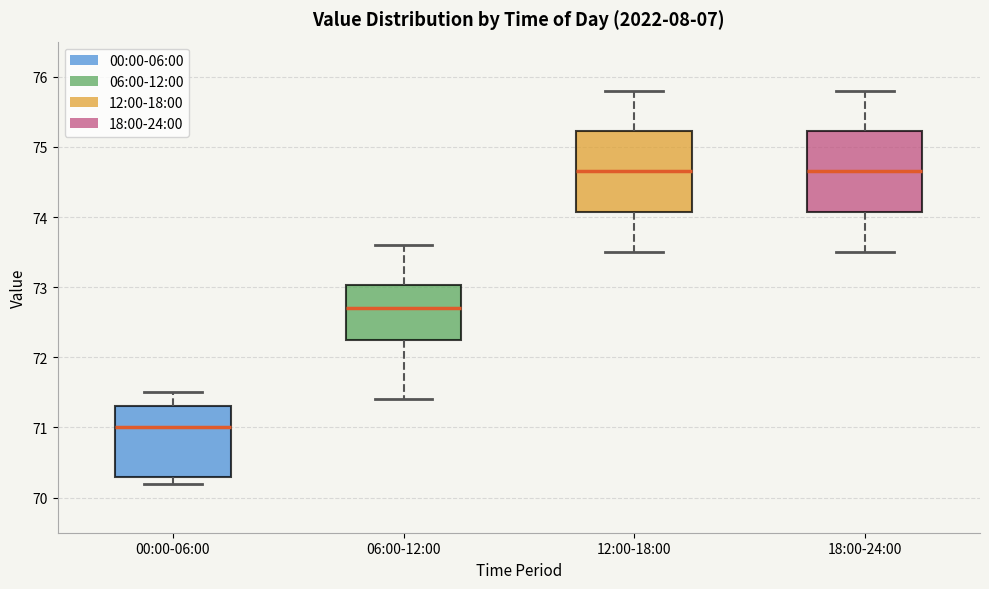

Where does the lower whisker of the box for 18:00-24:00 end on the y-axis? The values are not printed on the chart, so give them approximately, as read against the axis.

73.5